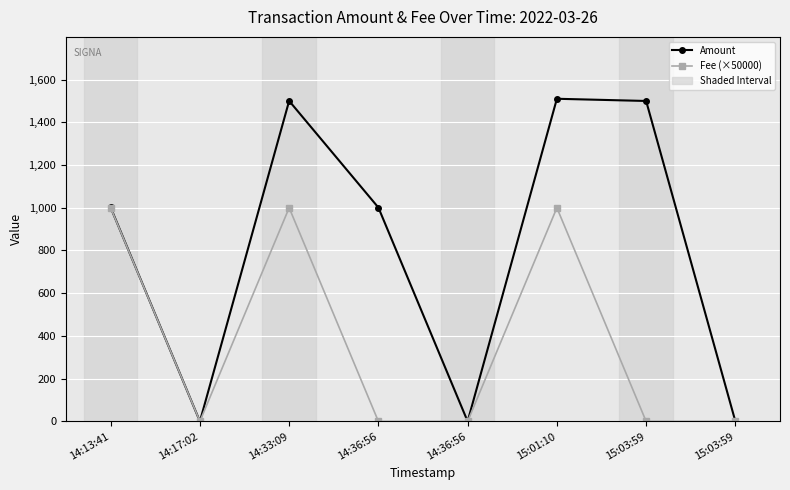

How many lines are shown in the chart?

2